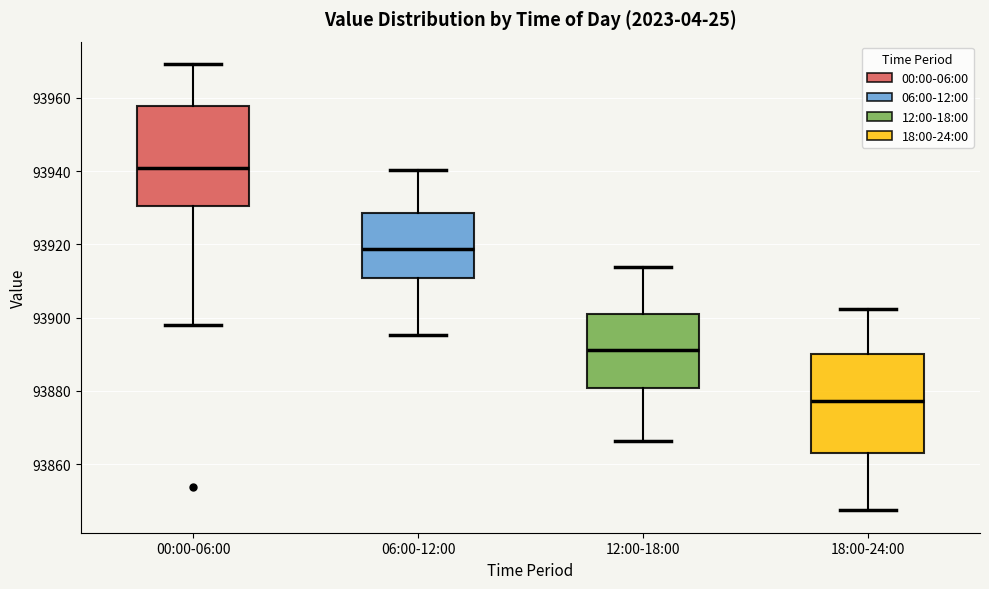

Which box's median line is the lowest?

18:00-24:00